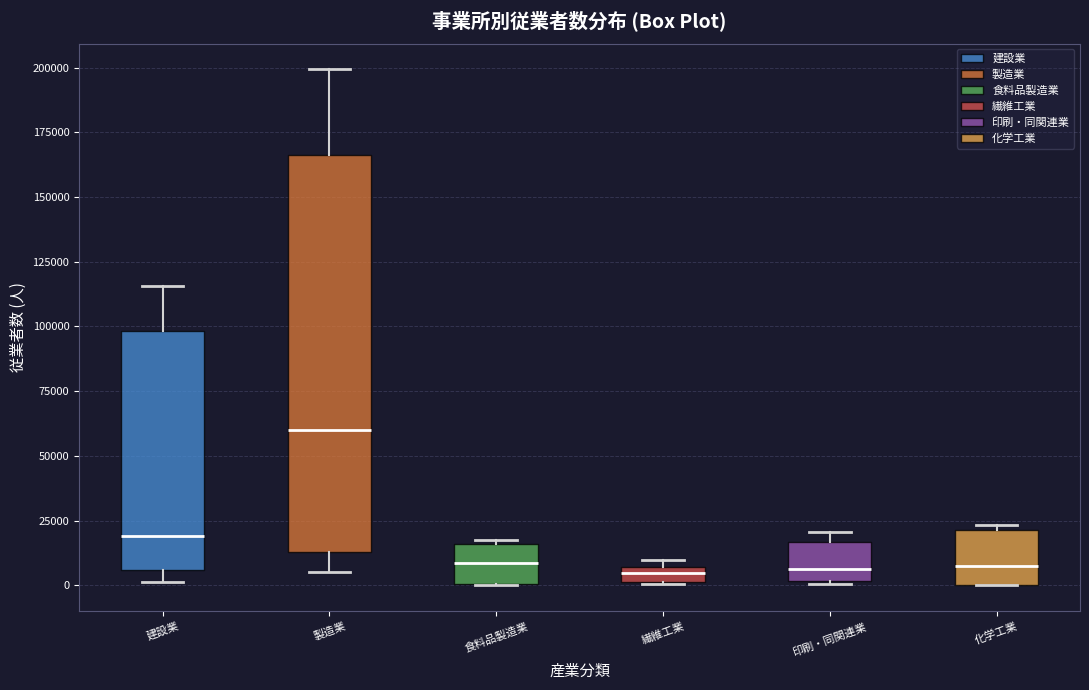

Where is the upper edge of the box for 繊維工業 on the y-axis? The values are not printed on the chart, so give them approximately, as read against the axis.

5000